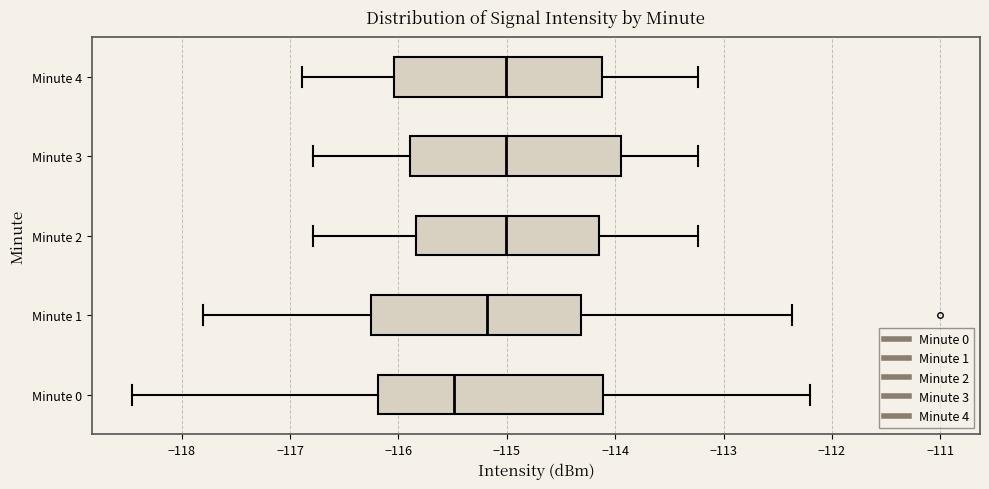

Where is the right edge of the box for Minute 2 on the x-axis? The values are not printed on the chart, so give them approximately, as read against the axis.

-114.1